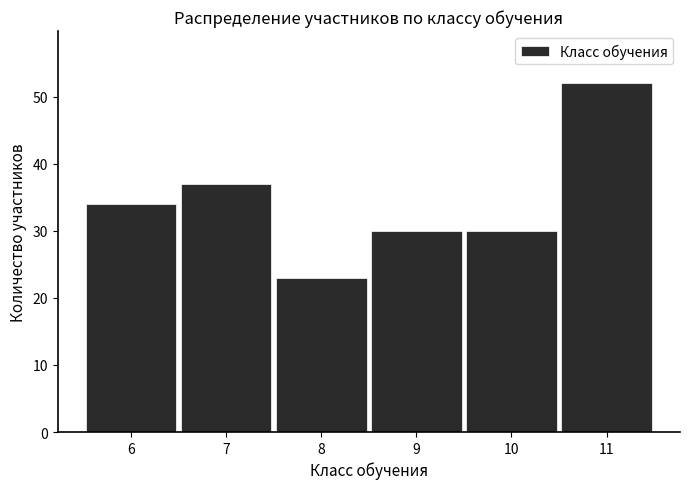

Reading right to left, what are all the values shown in this chart?

11=52	10=30	9=30	8=23	7=37	6=34